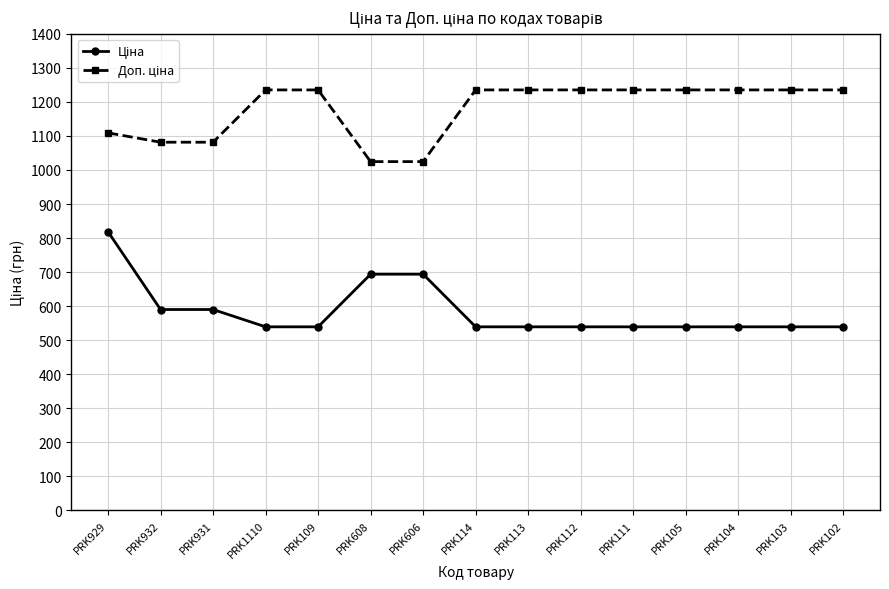

What is the label of the 7th point from the right?

PRK113